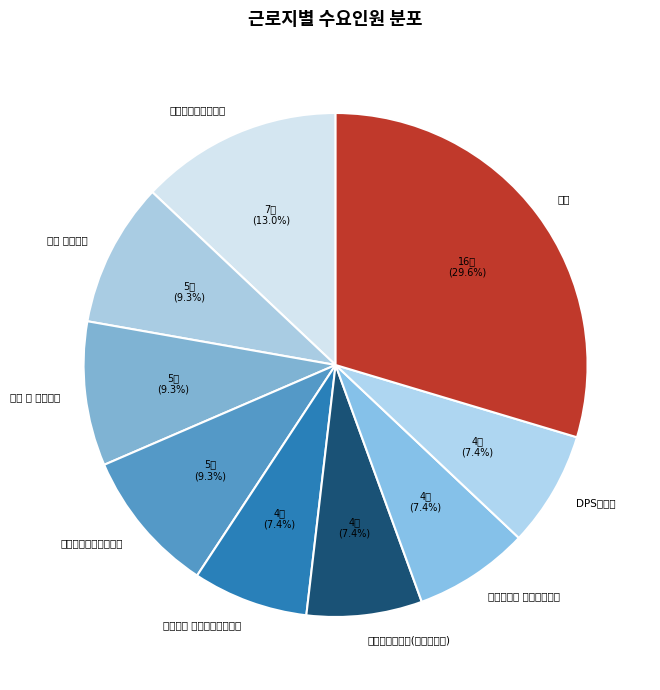

Is 구립월계지역아동센터 the majority of the pie?

No